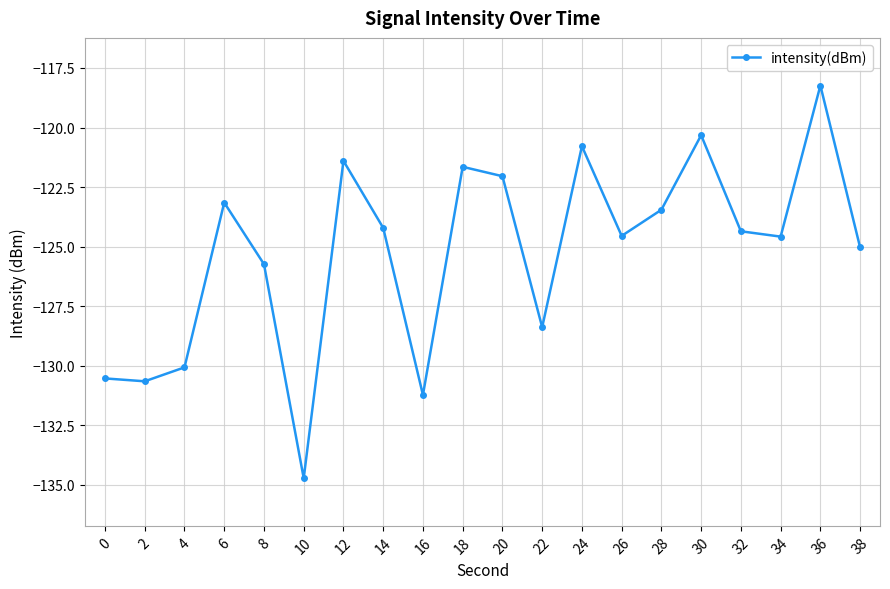

How many values are below -124?

12